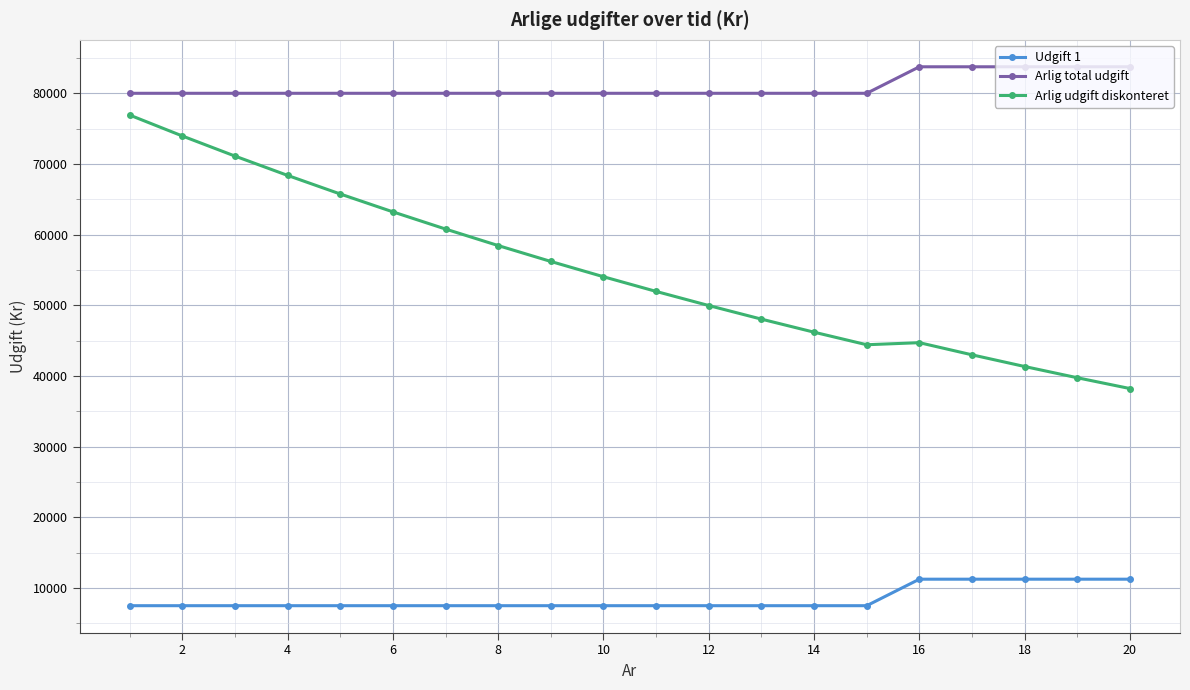

True or false: Arlig total udgift and Arlig udgift diskonteret intersect in this chart.

False